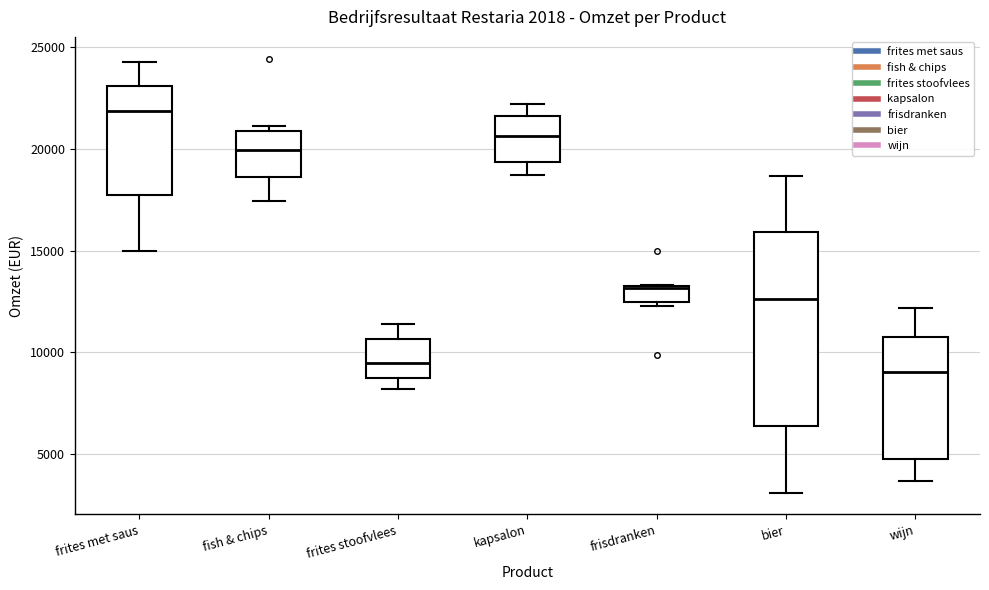

Comparing the boxes themselves (not the whiskers), which one is the tallest?

bier